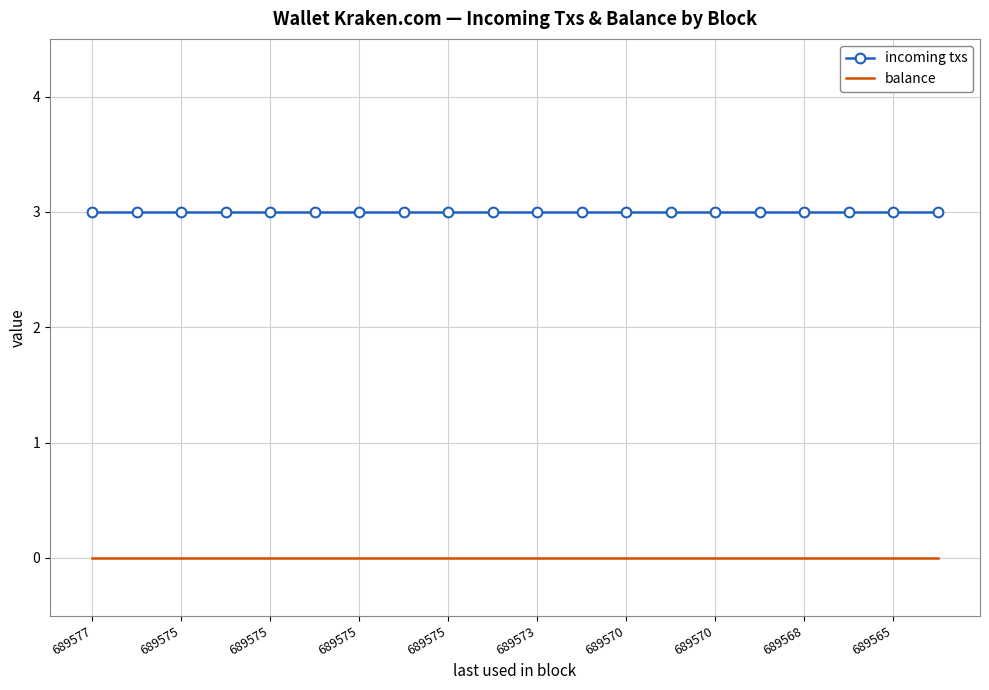

List the series in order of their overall mean, lowest first.

balance, incoming txs